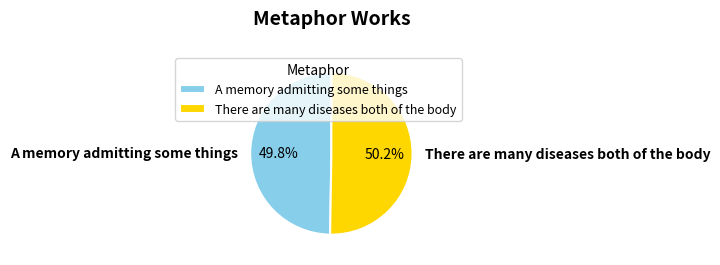

Is the sum of There are many diseases both of the body and A memory admitting some things greater than half?

Yes